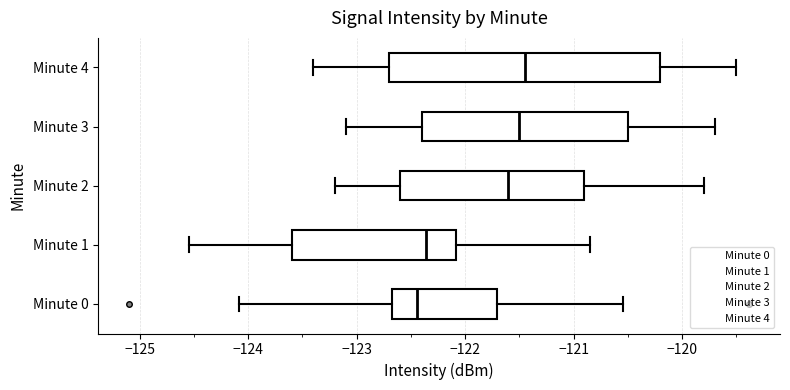

Where does the left whisker of the box for Minute 4 end on the x-axis? The values are not printed on the chart, so give them approximately, as read against the axis.

-123.4